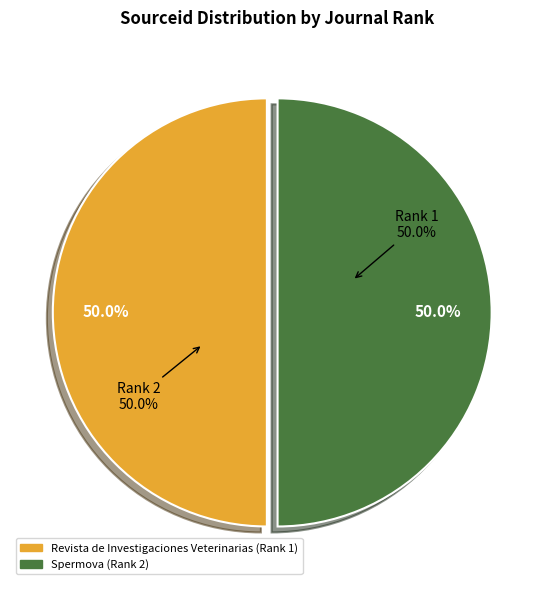

Count the number of slices in the pie.

2